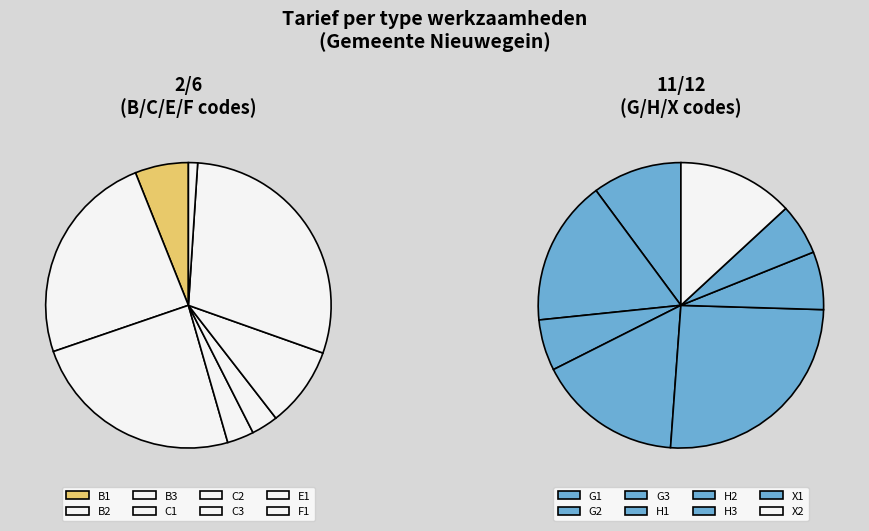

What is the smallest slice in the pie chart?

F1